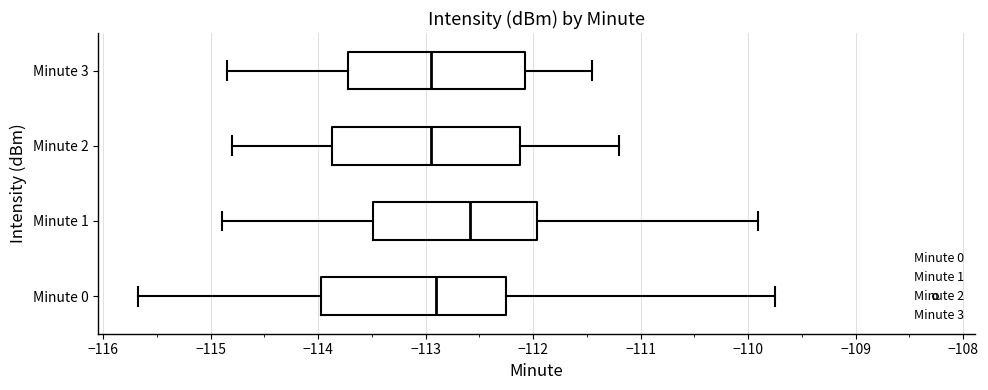

Where does the median line of the box for Minute 3 sit on the x-axis? The values are not printed on the chart, so give them approximately, as read against the axis.

-112.9